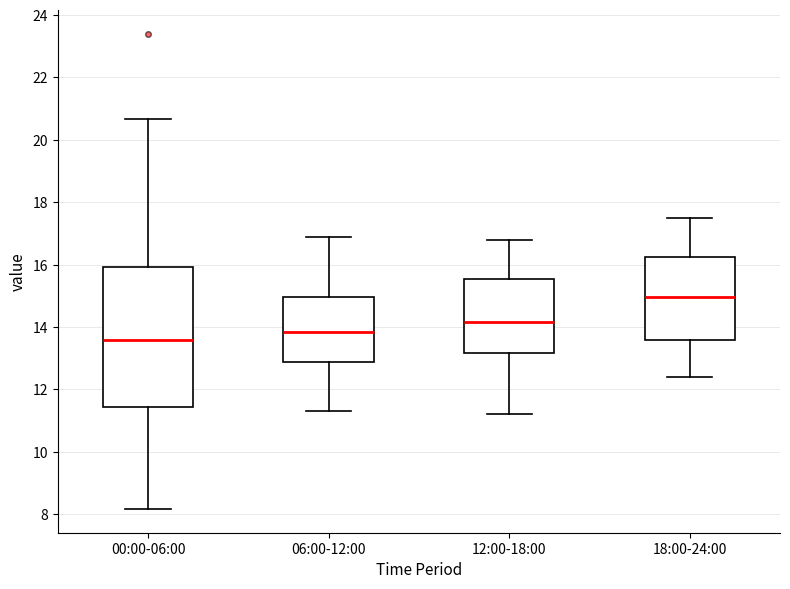

Reading left to right, transcribe this box plot: for each box, give where its median line is, the range the box spans, and where its two whiskers end, as read against the y-axis. The values are not printed on the chart, so give them approximately, as read against the axis.

00:00-06:00: median 13.6, box 11.4 to 16.0, whiskers 8.2 to 20.6
06:00-12:00: median 13.8, box 12.8 to 15.0, whiskers 11.4 to 17.0
12:00-18:00: median 14.2, box 13.2 to 15.6, whiskers 11.2 to 16.8
18:00-24:00: median 15.0, box 13.6 to 16.2, whiskers 12.4 to 17.6